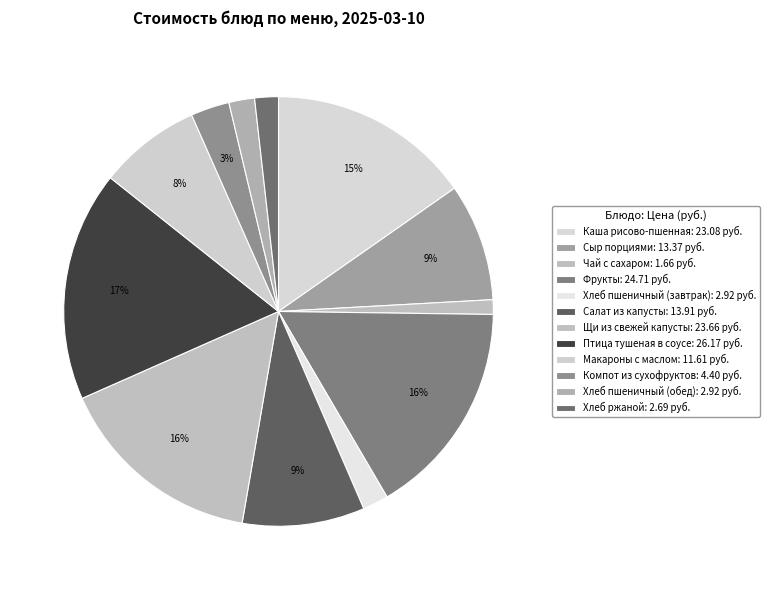

Rank the categories by value from highest to lowest.

ПТИЦА ТУШЕННАЯ В СОУСЕ, ФРУКТЫ, ЩИ ИЗ СВЕЖЕЙ КАПУСТЫ С КАРТОФЕЛЕМ, КАША ВЯЗКАЯ МОЛОЧНАЯ ИЗ РИСА И ПШЕНА, САЛАТ ИЗ БЕЛОКОЧАННОЙ КАПУСТЫ, СЫР (ПОРЦИЯМИ), МАКАРОНЫ ОТВАРНЫЕ С МАСЛОМ, КОМПОТ ИЗ СМЕСИ СУХОФРУКТОВ, ХЛЕБ ПШЕНИЧН.ФОРМОВОЙ, ХЛЕБ ПШЕНИЧНЫЙ, ХЛЕБ РЖАНОЙ, ЧАЙ С САХАРОМ